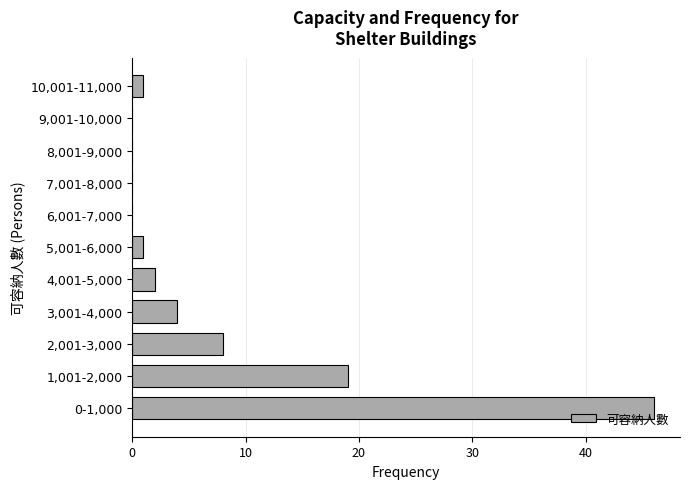

What is the change in value from 3,001-4,000 to 6,001-7,000?

-4